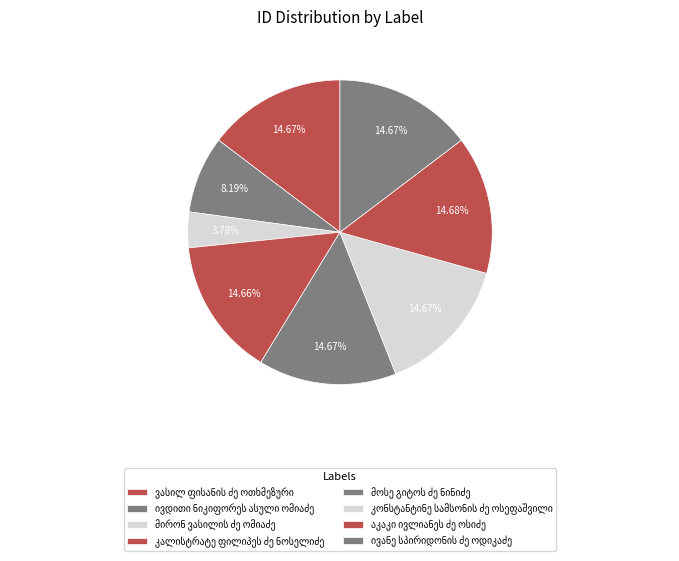

Between აკაკი ივლიანეს ძე ოსიძე and კონსტანტინე სამსონის ძე ოსეფაშვილი, which is larger?

აკაკი ივლიანეს ძე ოსიძე